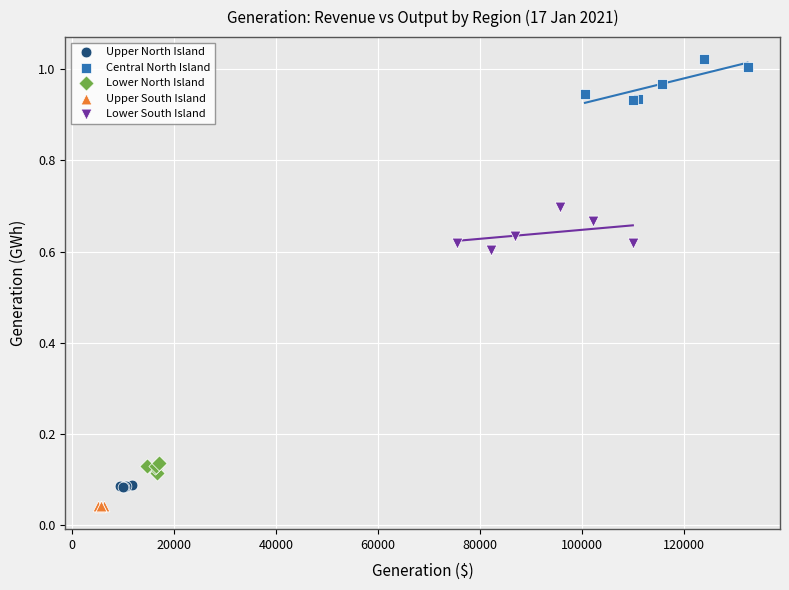

What are all the series names shown in the legend?

Upper North Island, Central North Island, Lower North Island, Upper South Island, Lower South Island